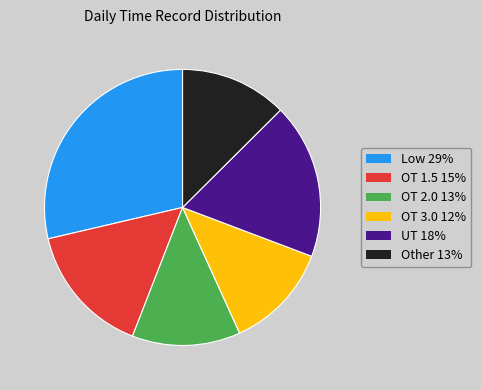

Is there any slice that represents more than half of the pie?

No